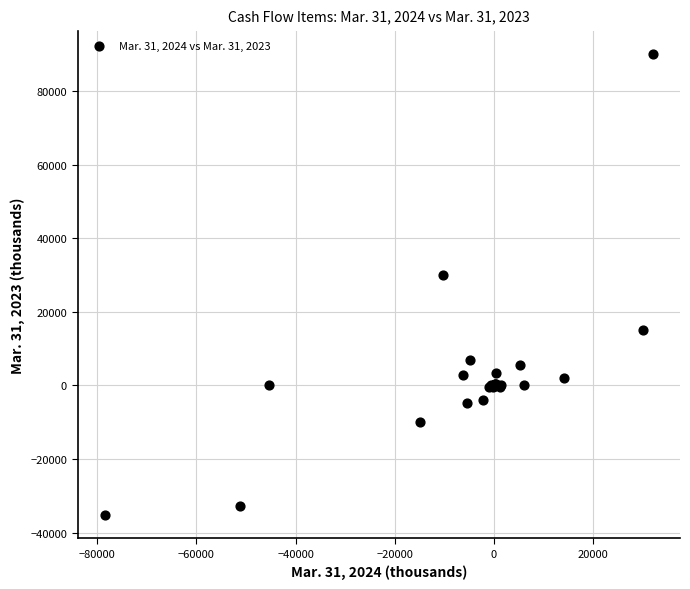

What Y value in the scatter plot is closest to 27343?

29953